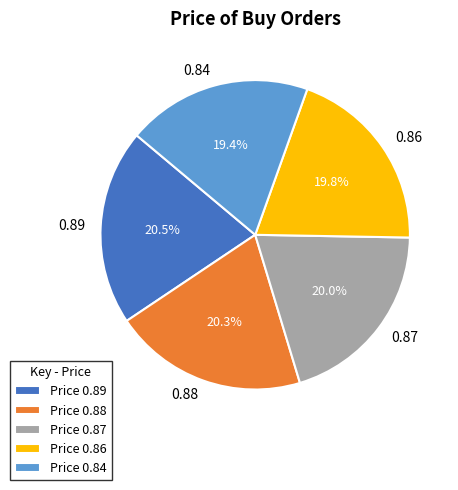

Is there any slice that represents more than half of the pie?

No